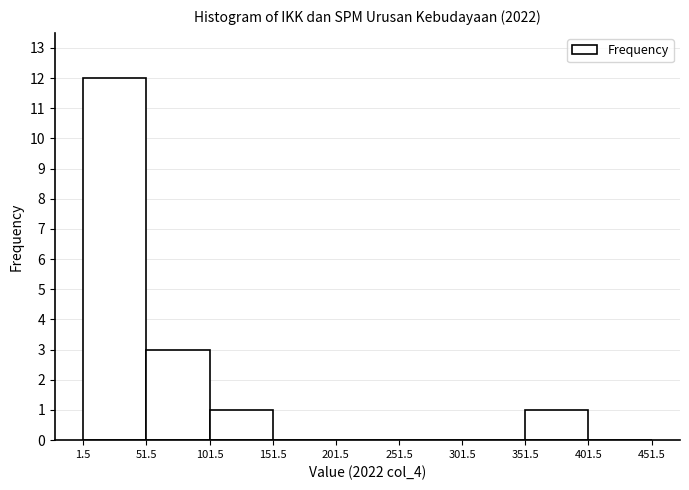

Over which range of the x-axis is the bar tallest?

1.5 to 51.5